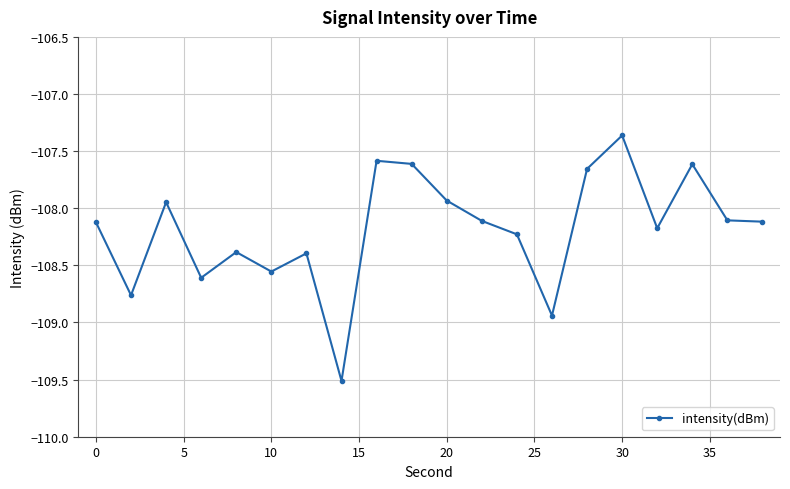

True or false: there are more than 1 points higher than both neighbors.

True